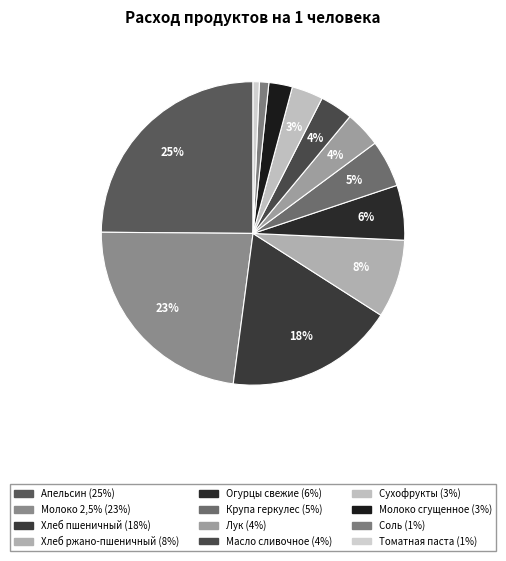

The Молоко сгущенное slice represents 8% of the pie. True or false?

False